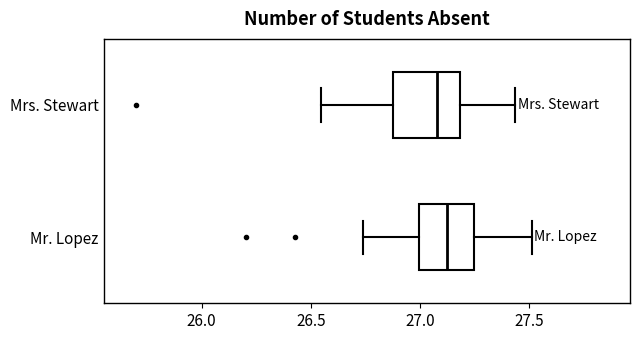

Where does the median line of the box for Mrs. Stewart sit on the x-axis? The values are not printed on the chart, so give them approximately, as read against the axis.

27.10